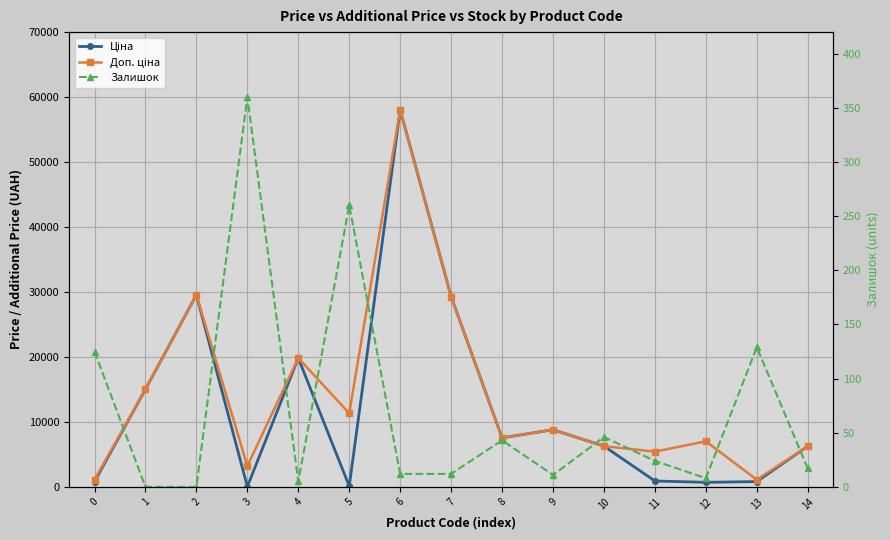

True or false: Ціна and Доп. ціна intersect in this chart.

False